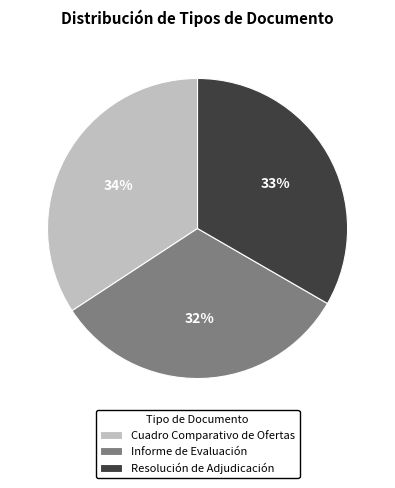

Which category has the smallest portion of the pie?

Informe de Evaluación